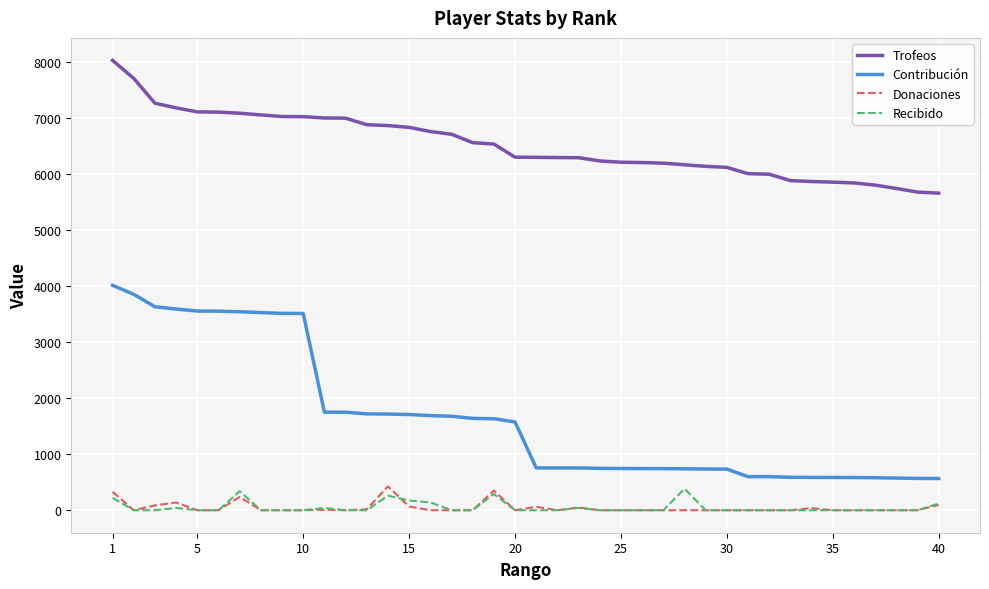

What is the maximum value shown in the chart?

8032